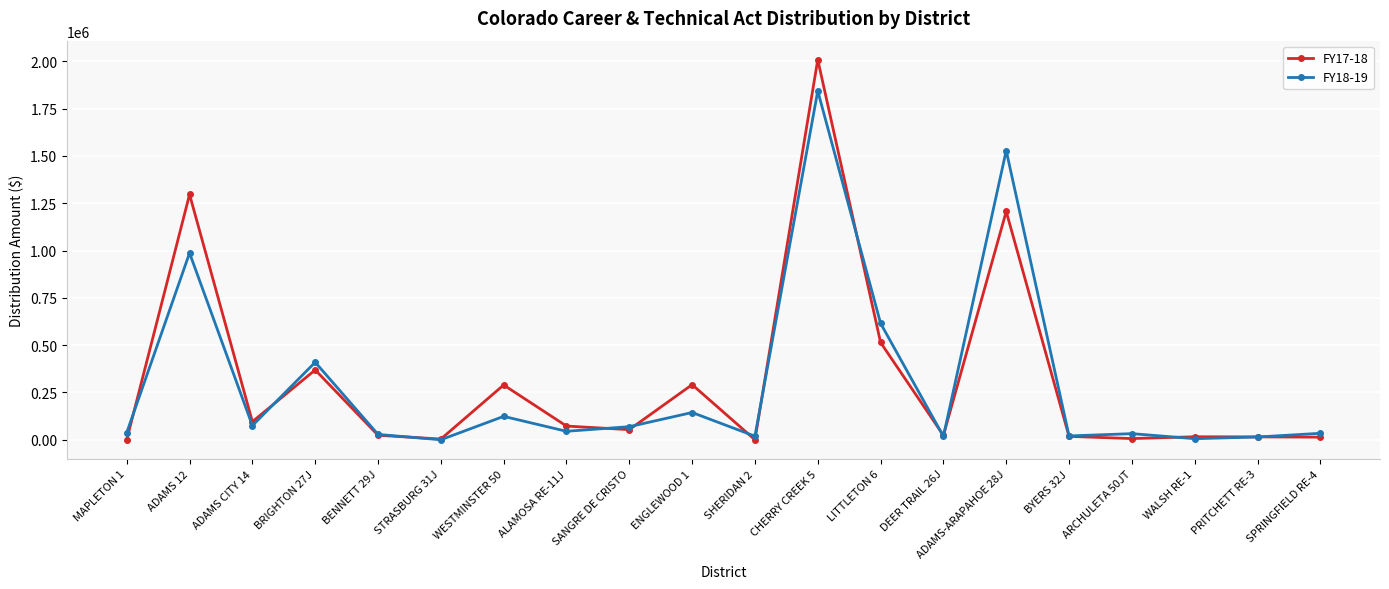

How many data points in FY18-19 are less than 44775?

10